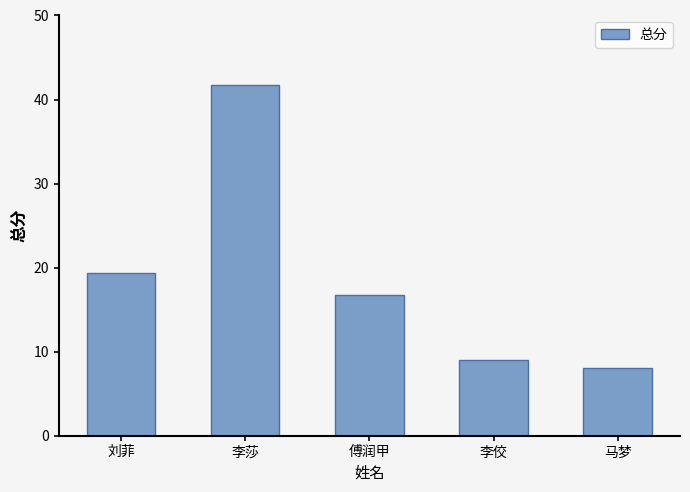

The chart shows a value of 24.7 at 傅润甲. True or false?

False